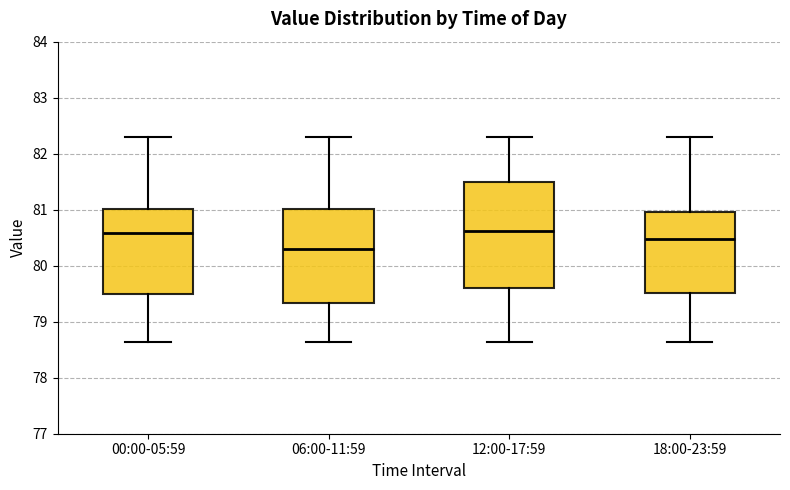

Where is the upper edge of the box for 06:00-11:59 on the y-axis? The values are not printed on the chart, so give them approximately, as read against the axis.

81.0